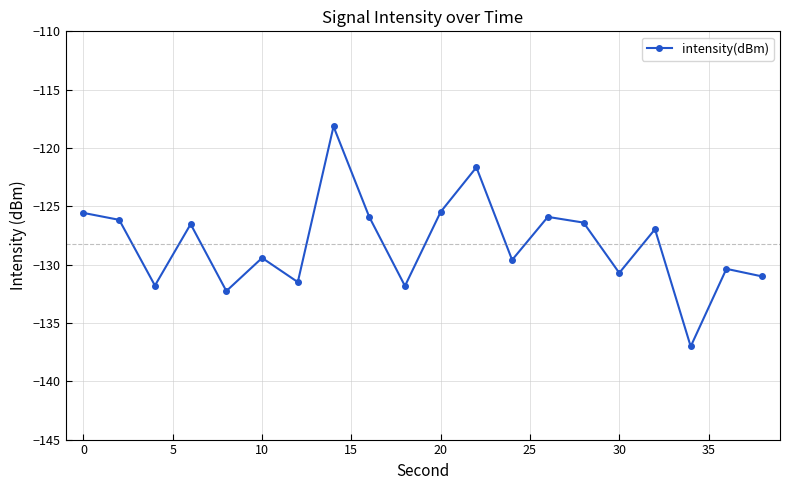

What is the difference between the maximum and second lowest values?

14.1